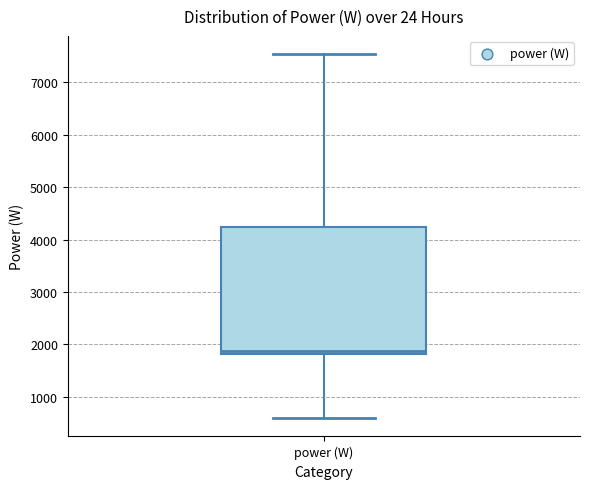

Where is the lower edge of the box for power (W) on the y-axis? The values are not printed on the chart, so give them approximately, as read against the axis.

1800